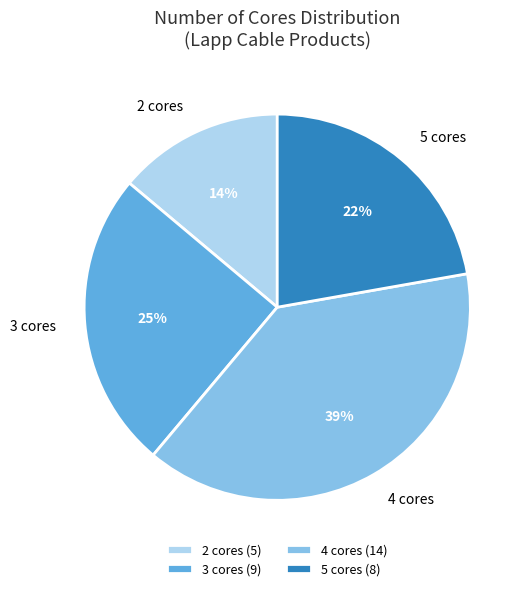

Between 4 cores and 5 cores, which is larger?

4 cores